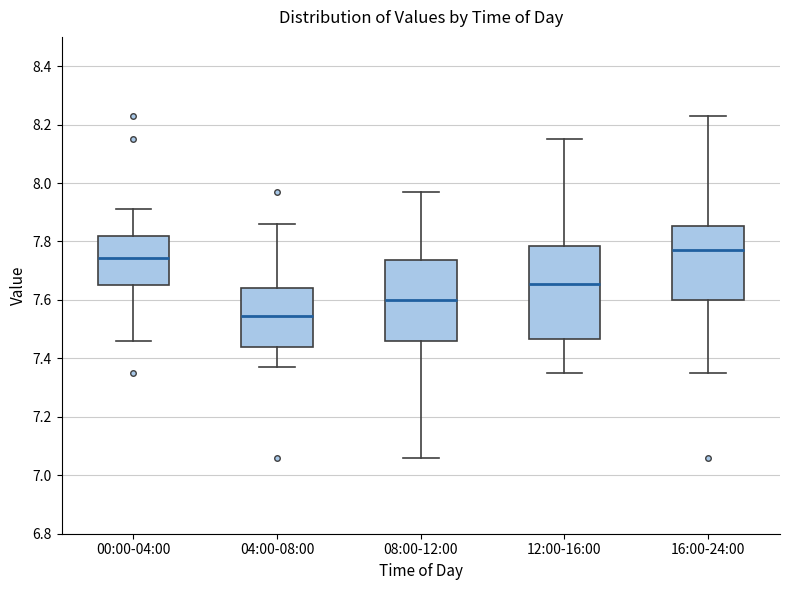

Where does the upper whisker of the box for 16:00-24:00 end on the y-axis? The values are not printed on the chart, so give them approximately, as read against the axis.

8.24